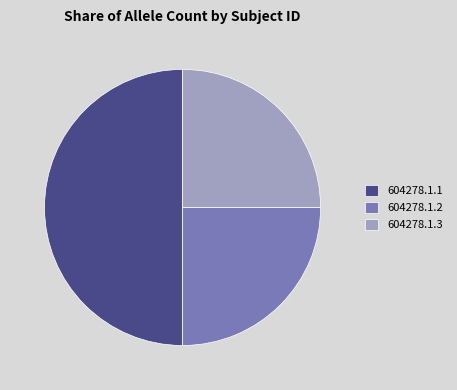

Is it true that 604278.1.2 is 25% of the pie?

True